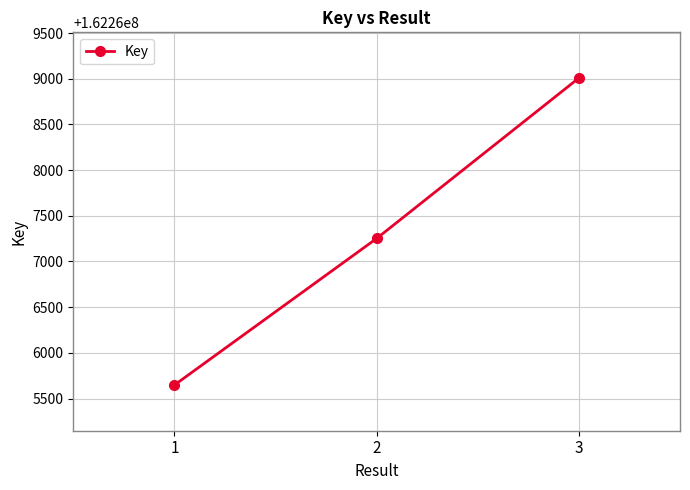

What is the difference between the maximum and minimum values?

3360